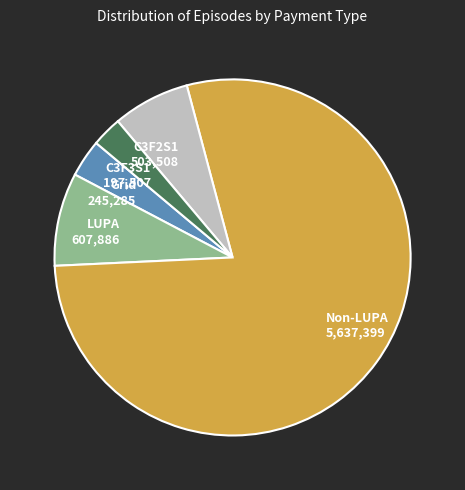

True or false: C3F2S1 accounts for 1% of the total.

False